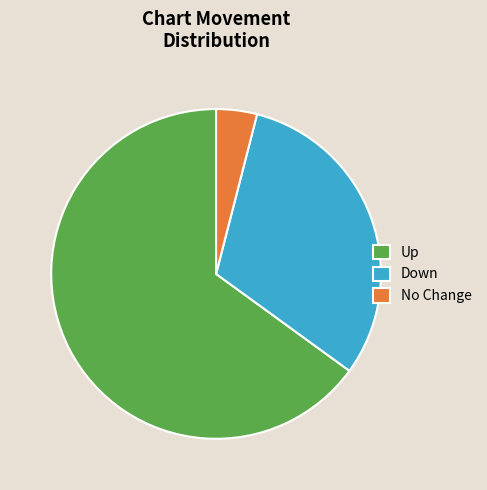

Which category has the biggest portion of the pie?

Up